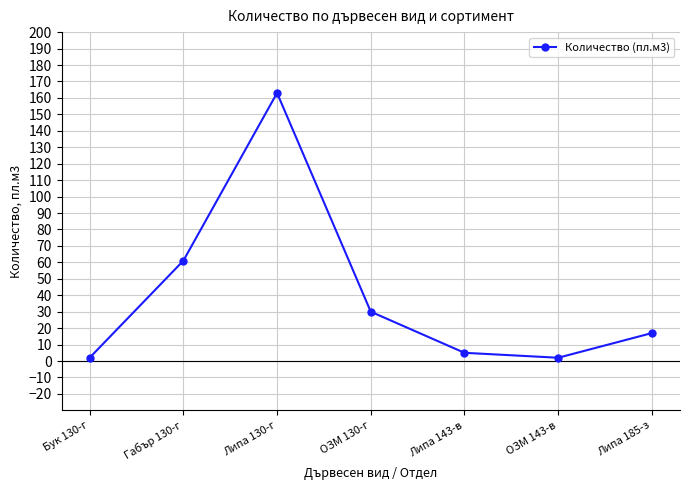

Reading right to left, transcribe all the data shown in this chart.

17	2	5	30	163	61	2